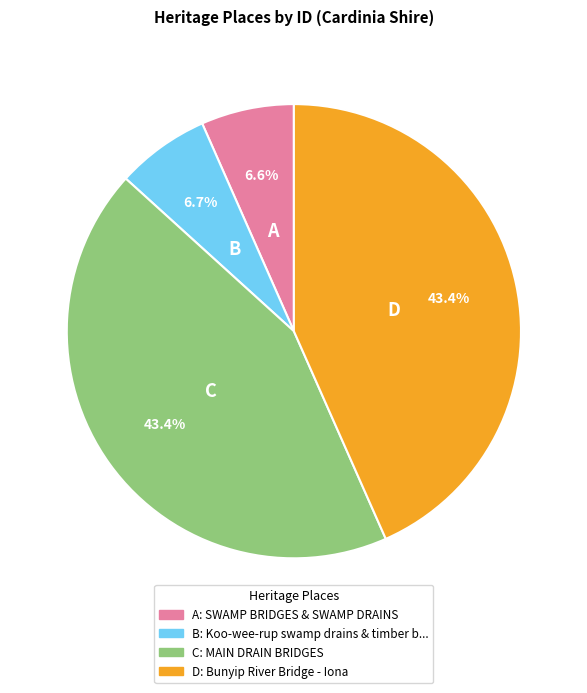

Does any single category account for the majority?

No